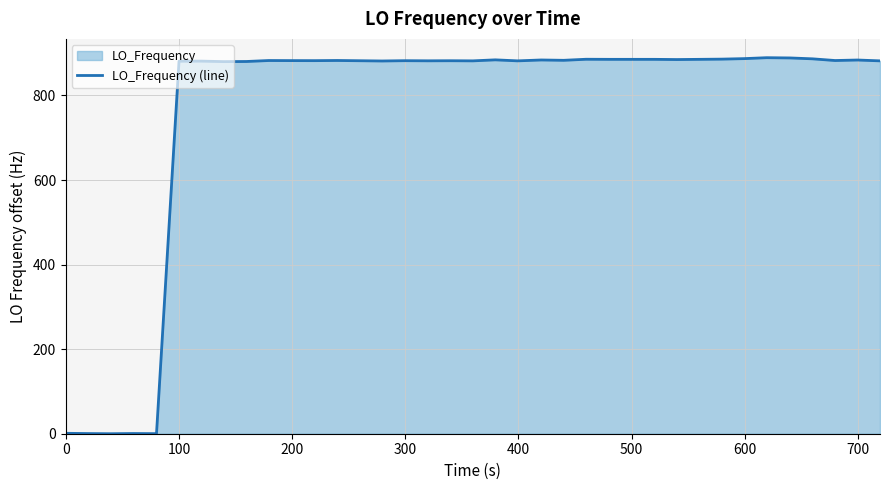

What is the difference between the maximum and minimum values?

889.3